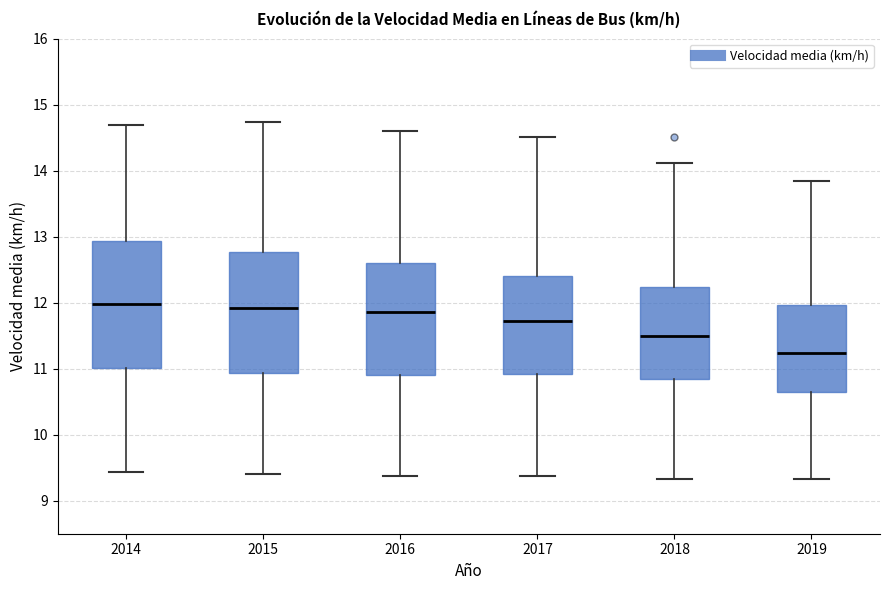

Reading left to right, read every box against the y-axis: the position of its median line, the range the box covers, and the ends of its whiskers. The values are not printed on the chart, so give them approximately, as read against the axis.

2014: median 12.0, box 11.0 to 12.9, whiskers 9.4 to 14.7
2015: median 11.9, box 10.9 to 12.8, whiskers 9.4 to 14.7
2016: median 11.9, box 10.9 to 12.6, whiskers 9.4 to 14.6
2017: median 11.7, box 10.9 to 12.4, whiskers 9.4 to 14.5
2018: median 11.5, box 10.8 to 12.2, whiskers 9.3 to 14.1
2019: median 11.2, box 10.6 to 12.0, whiskers 9.3 to 13.8